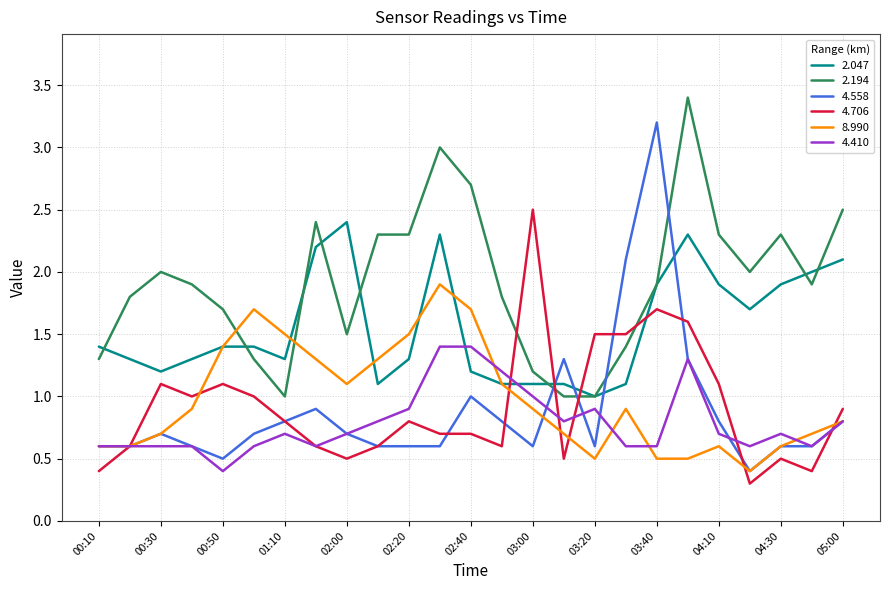

True or false: 2.194 has more than 0 interior local peaks.

True